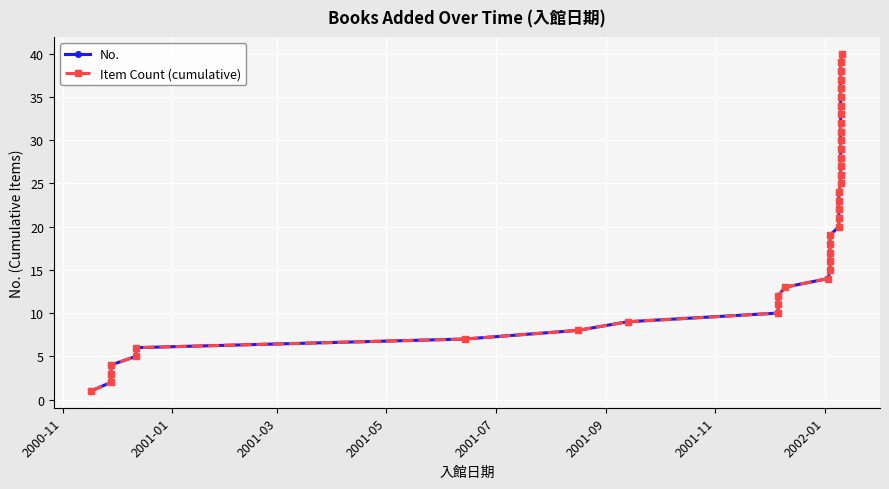

How many lines are shown in the chart?

2